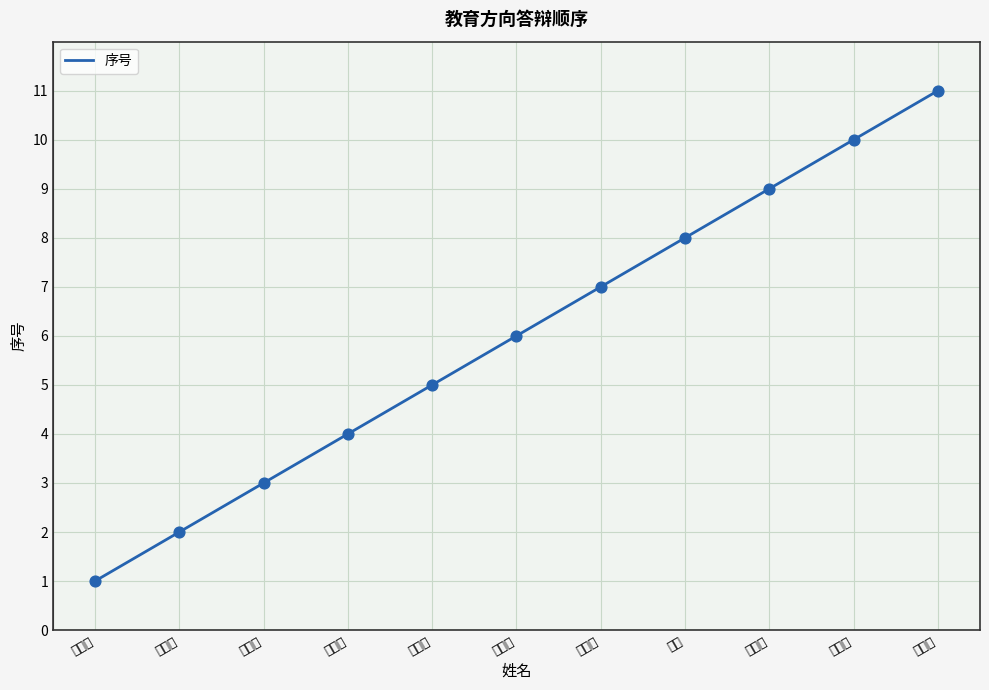

Approximately how many times larger is the value at 张誉兮 compared to 张佳?

0.4